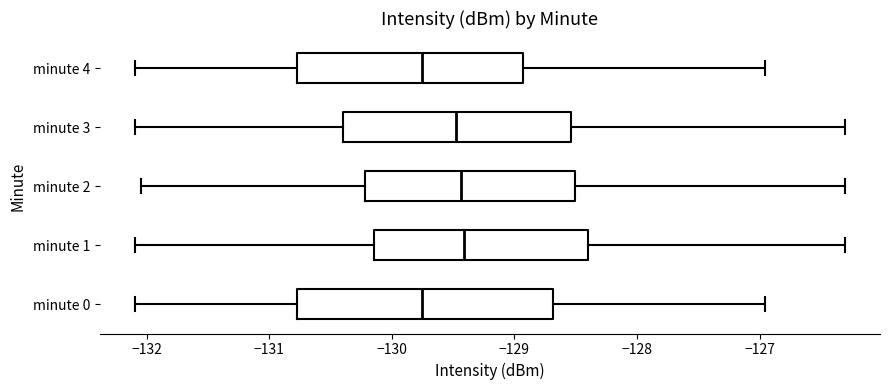

Where does the median line of the box for minute 4 sit on the x-axis? The values are not printed on the chart, so give them approximately, as read against the axis.

-129.8